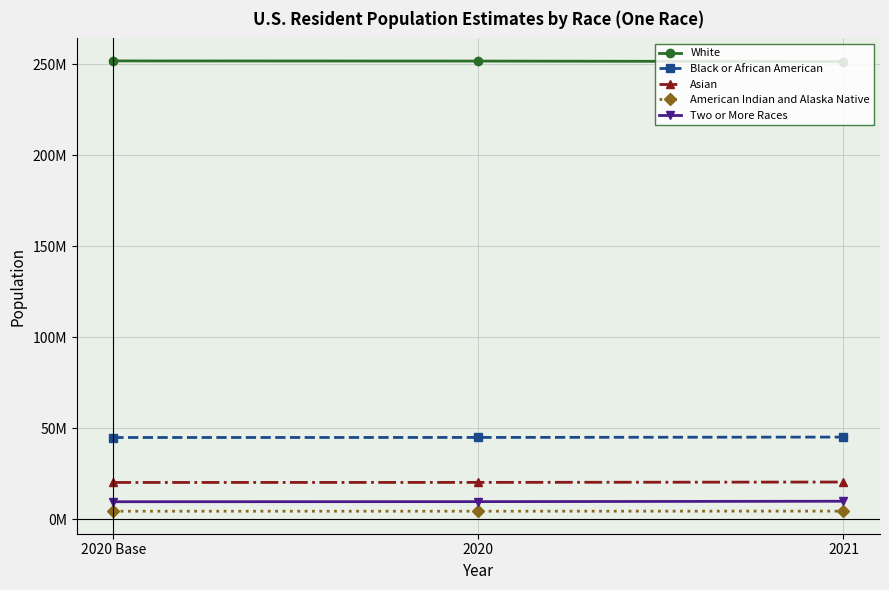

At how many categories does at least one series exceed 243985708?

3